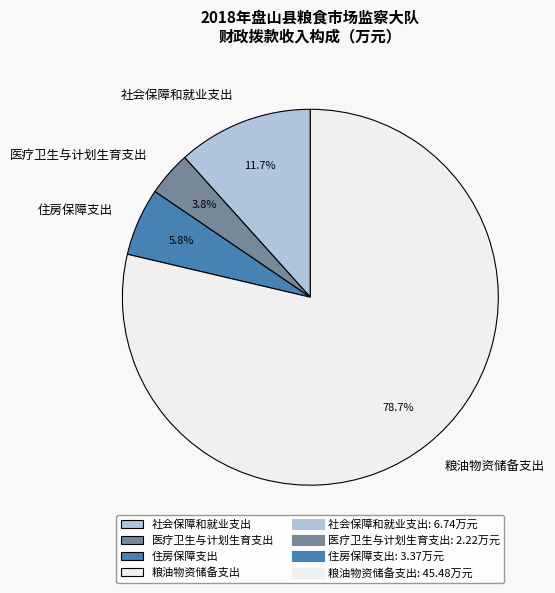

Which category has the biggest portion of the pie?

粮油物资储备支出